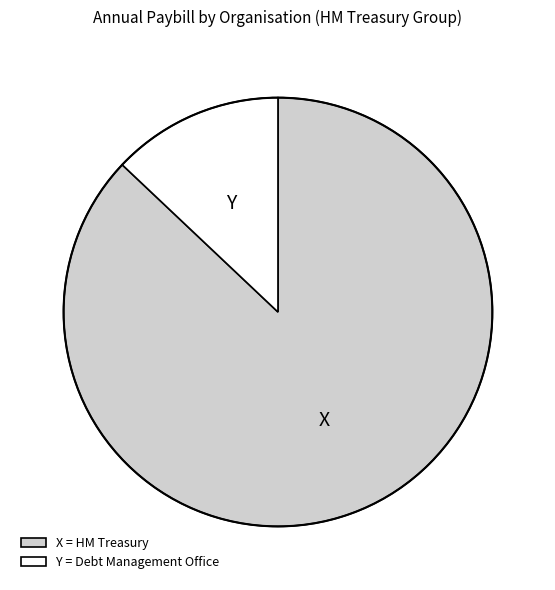

Rank the categories by value from highest to lowest.

X = HM Treasury, Y = Debt Management Office